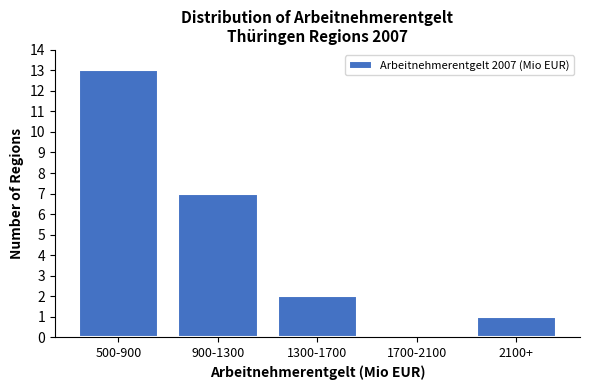

Reading left to right, what are all the values shown in this chart?

500-900=13	900-1300=7	1300-1700=2	1700-2100=0	2100+=1